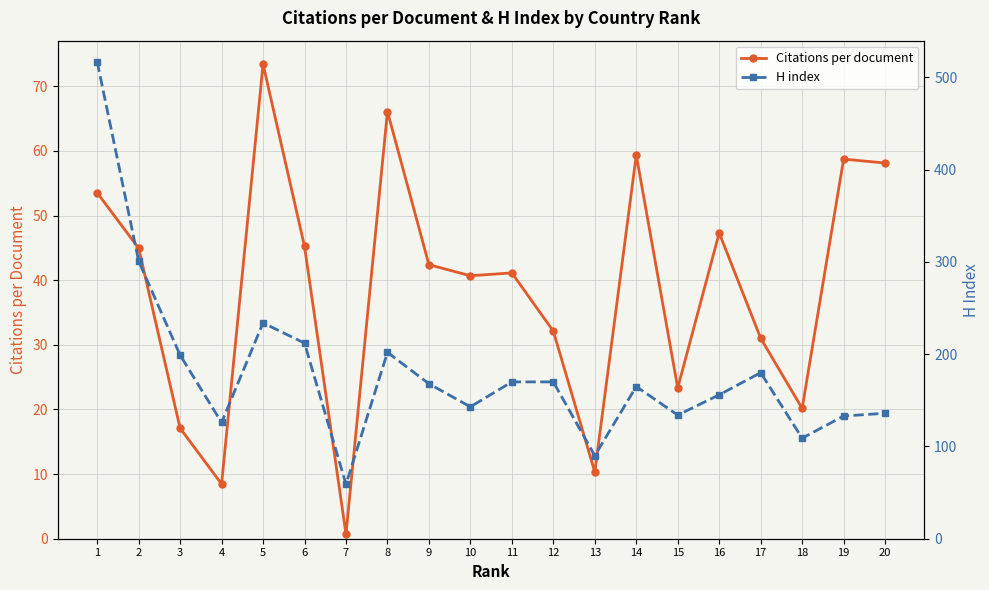

In H index, how many points are higher than both neighbors (excluding endpoints)?

4